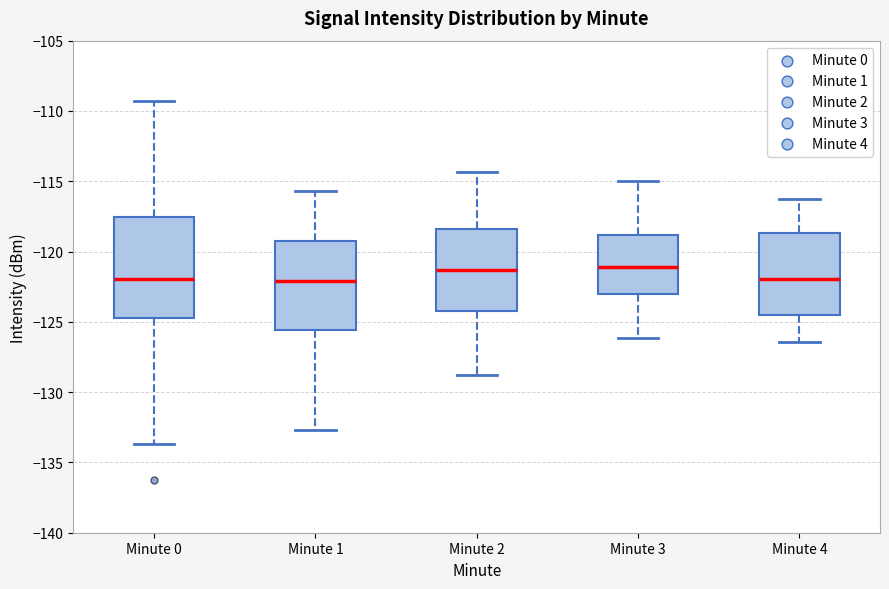

Reading left to right, transcribe this box plot: for each box, give where its median line is, the range the box spans, and where its two whiskers end, as read against the y-axis. The values are not printed on the chart, so give them approximately, as read against the axis.

Minute 0: median -122.0, box -124.5 to -117.5, whiskers -133.5 to -109.5
Minute 1: median -122.0, box -125.5 to -119.5, whiskers -132.5 to -115.5
Minute 2: median -121.5, box -124.0 to -118.5, whiskers -129.0 to -114.5
Minute 3: median -121.0, box -123.0 to -119.0, whiskers -126.0 to -115.0
Minute 4: median -122.0, box -124.5 to -118.5, whiskers -126.5 to -116.0